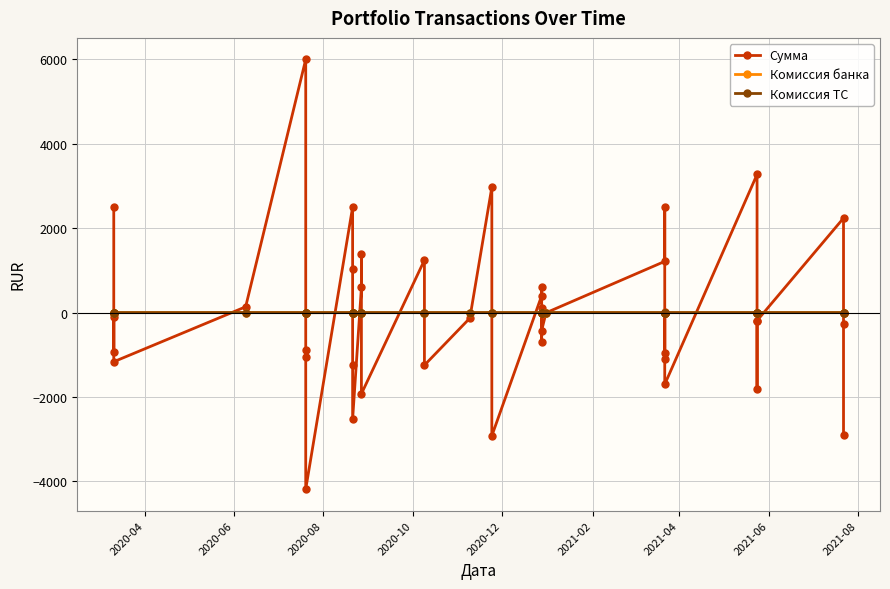

How many times do Комиссия банка and Комиссия ТС cross each other?

2